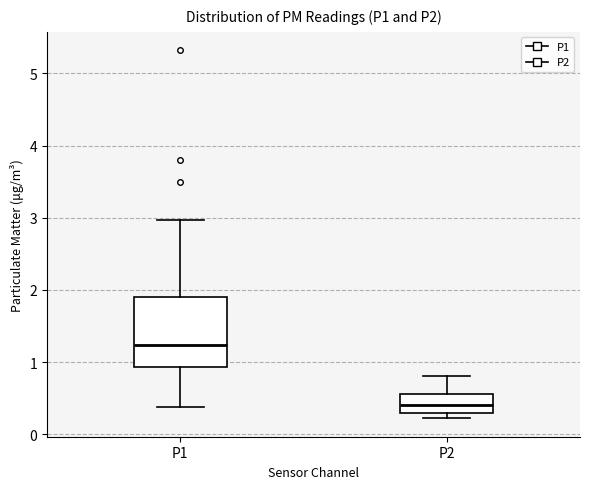

Which box's median line is the highest?

P1